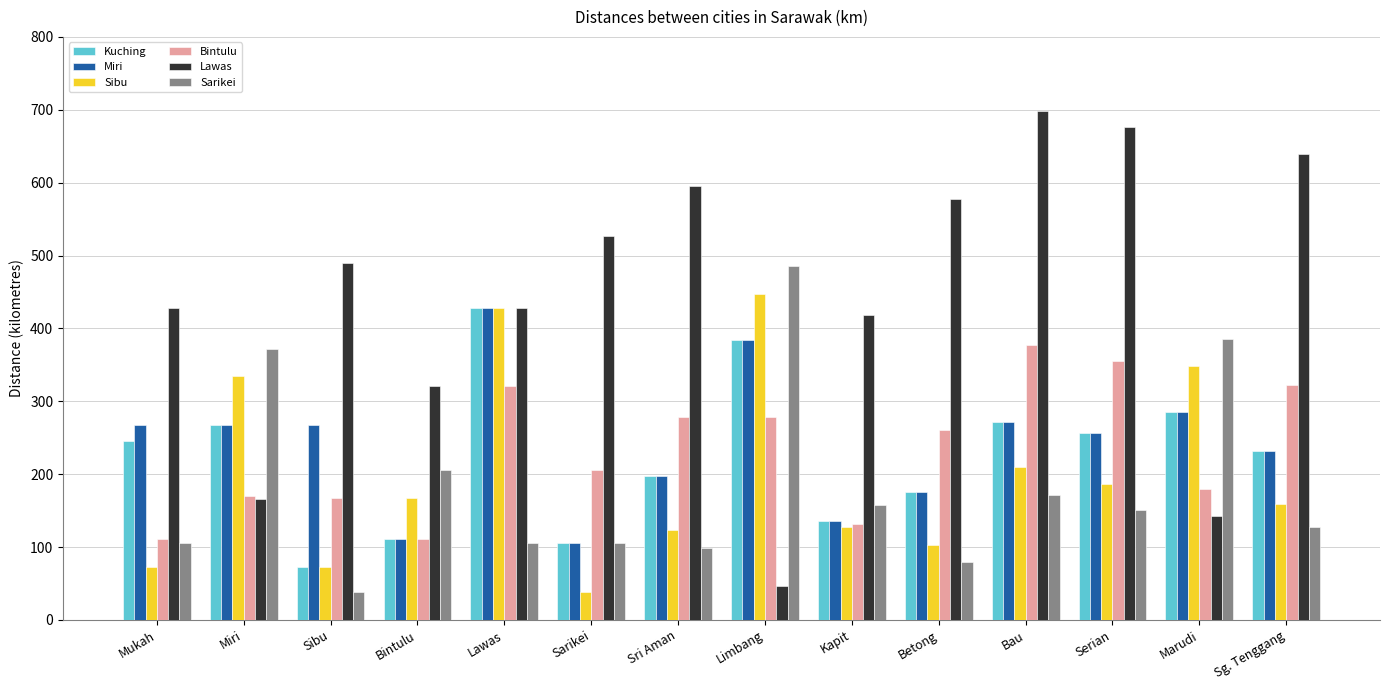

Does the chart contain stacked bars?

No